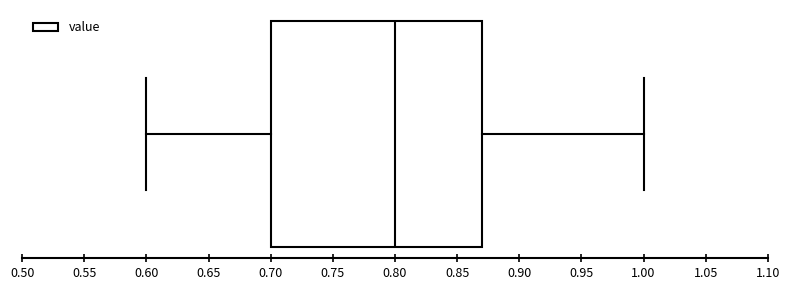

Where does the median line of the box sit on the x-axis? The values are not printed on the chart, so give them approximately, as read against the axis.

0.80